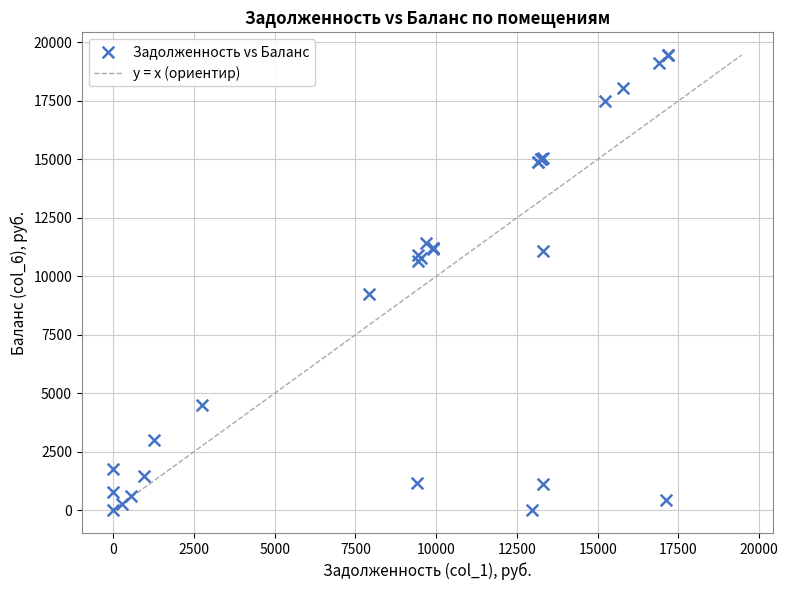

What Y value in the scatter plot is closest to 9727?

9225.6